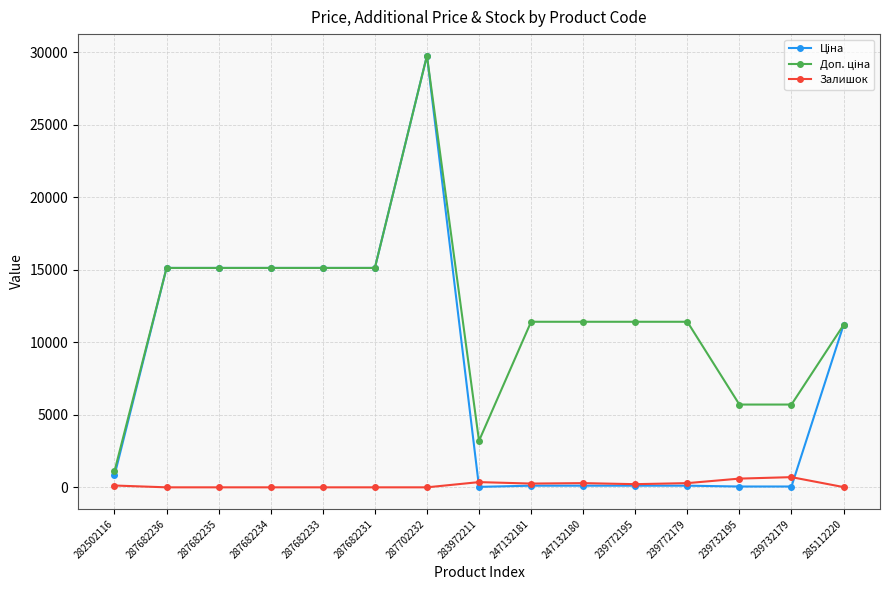

What is the maximum value for Залишок?

702.0